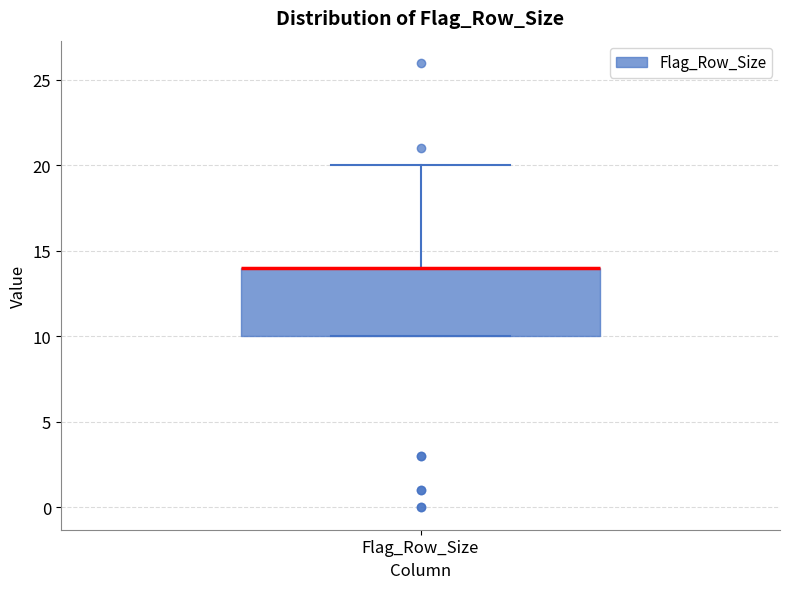

Transcribe this box plot: give where the median line is, the range the box spans, and where the two whiskers end, as read against the y-axis. The values are not printed on the chart, so give them approximately, as read against the axis.

median 14 (drawn on the box's upper edge), box 10 to 14, whiskers 10 to 20